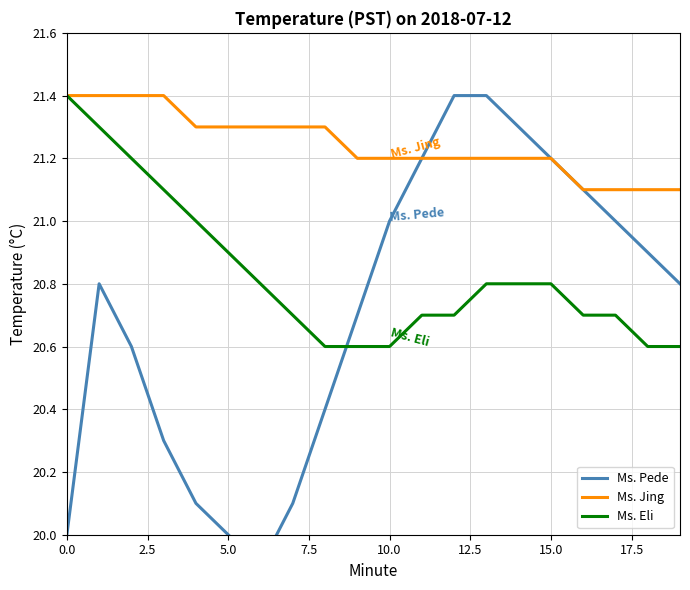

The Ms. Jing series shows 30.3 at 10.0. True or false?

False